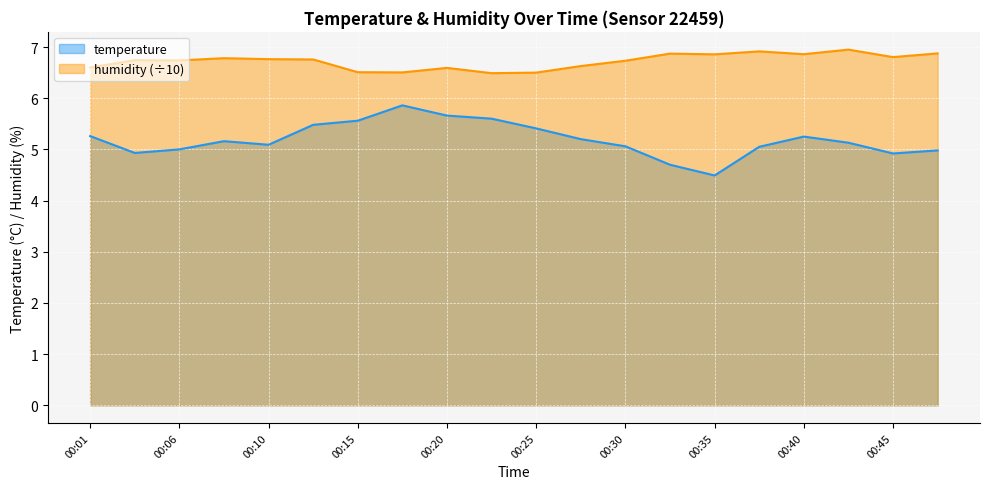

Which series has the largest total across all categories?

humidity (÷10)